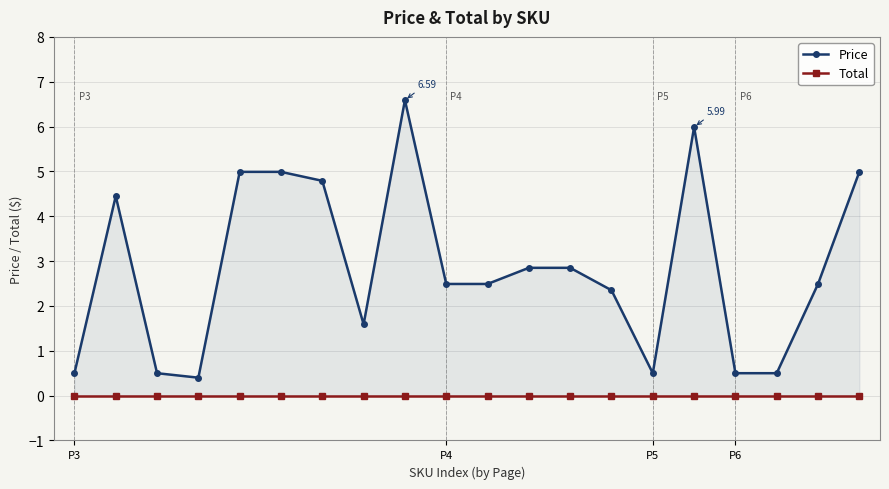

List the series in order of their overall mean, highest first.

Price, Total